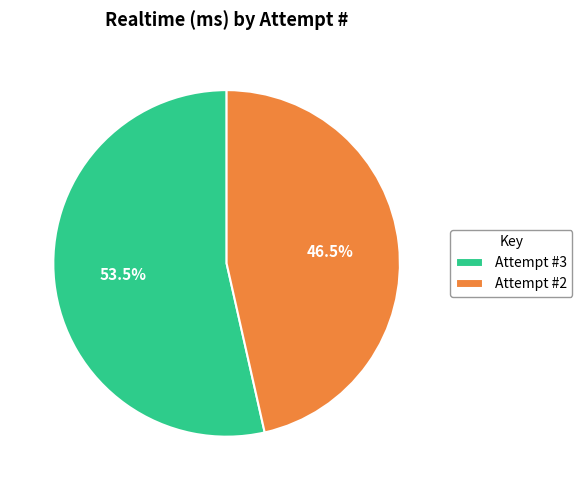

Which slice is the largest?

Attempt #3